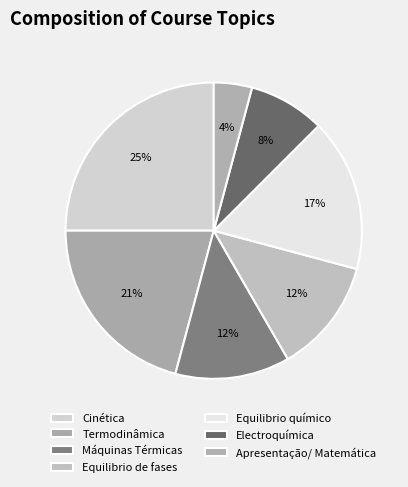

How many slices are in this pie chart?

7